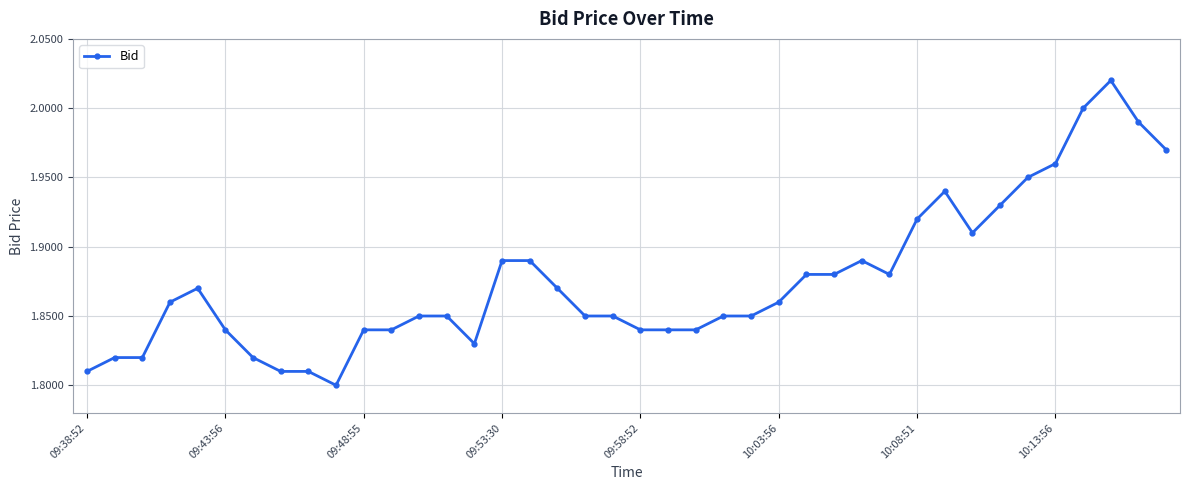

What is the difference between the maximum and second lowest values?

0.2